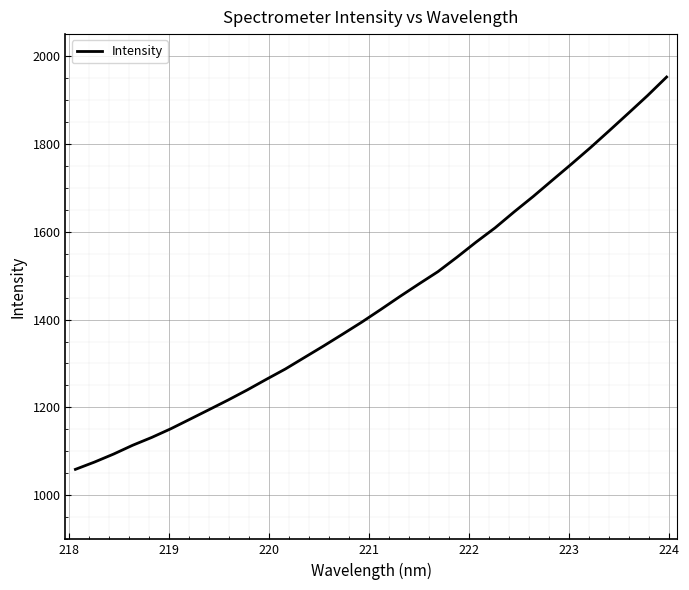

What is the minimum value shown in the chart?

1059.2